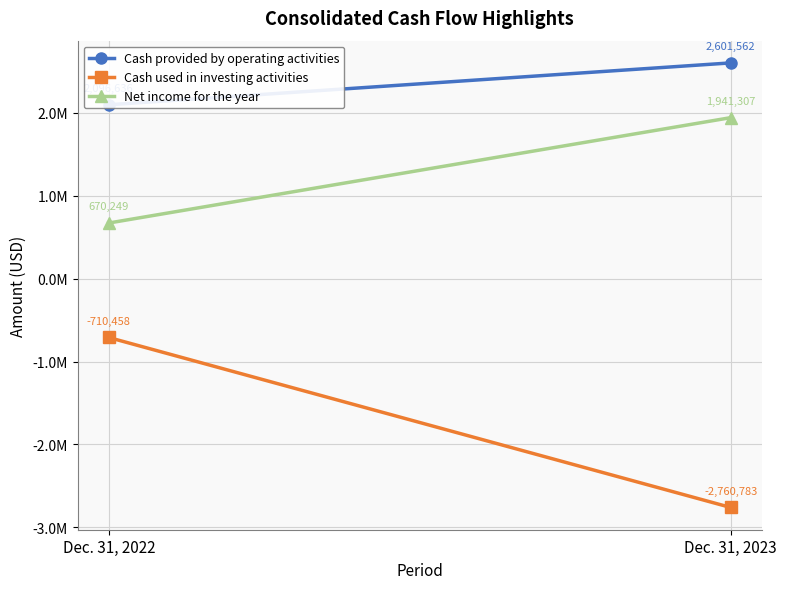

What is the average value of the Net income for the year series?

1305778